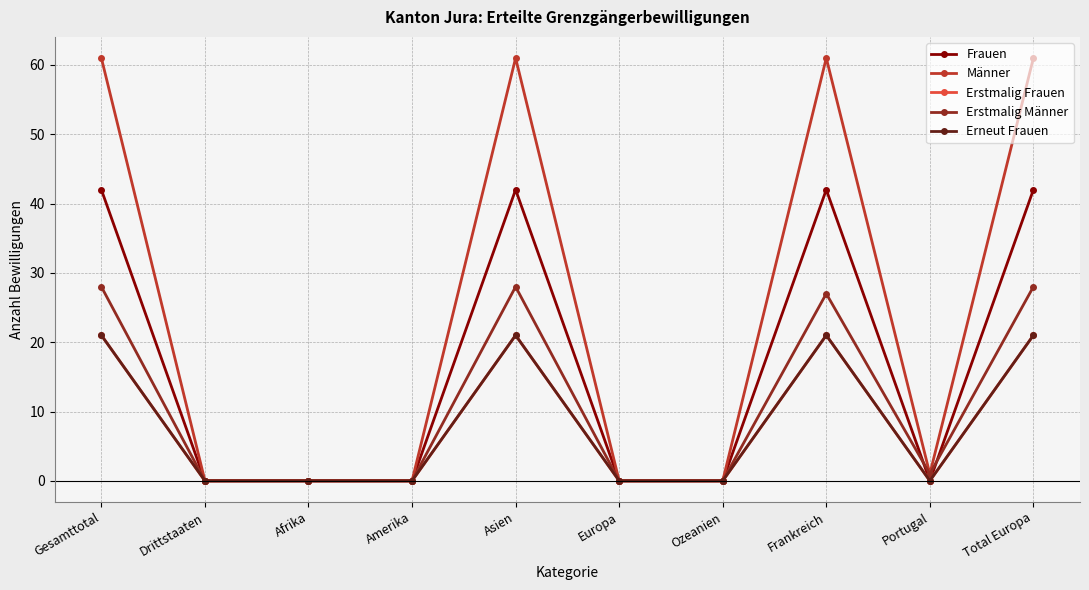

The value of Erstmalig Männer at Frankreich is 15. True or false?

False